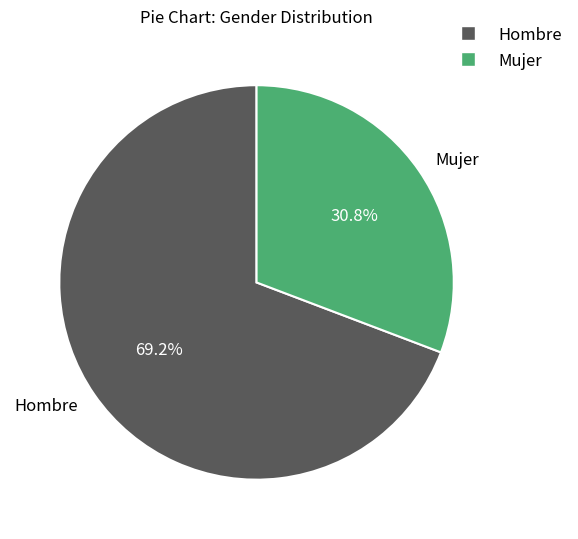

Which slice is the smallest?

Mujer